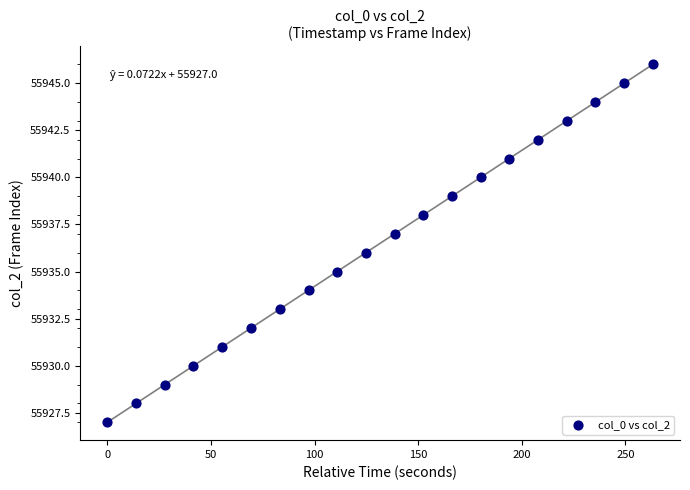

What is the range of Y values (max minus min)?

19